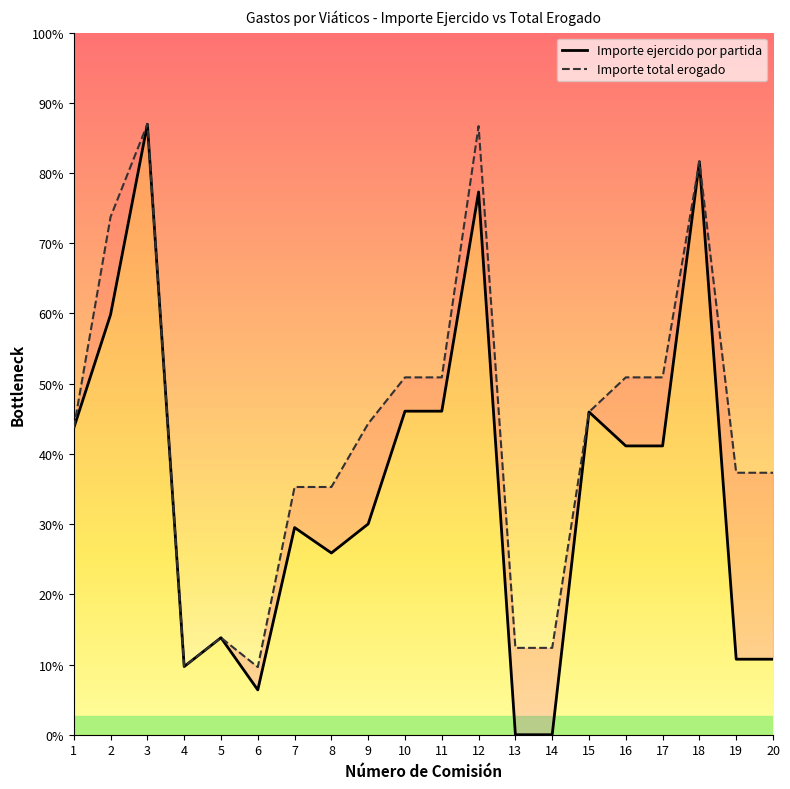

True or false: Importe total erogado and Importe ejercido por partida cross at least once.

False